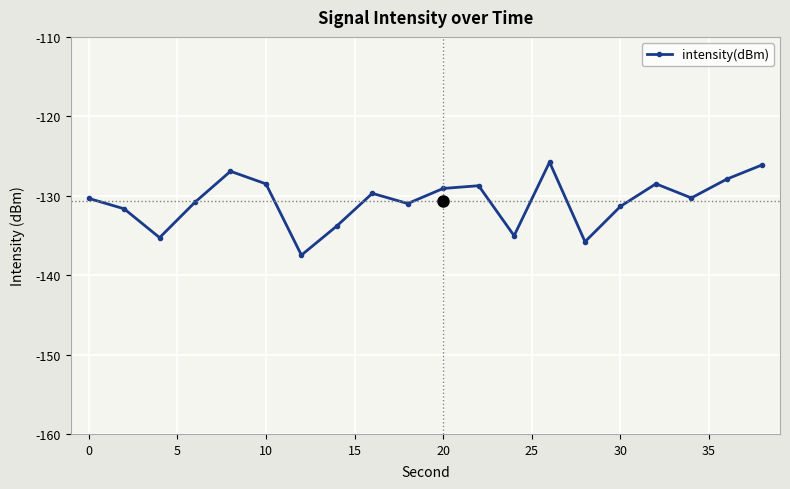

True or false: the data has more than 2 interior local peaks.

True